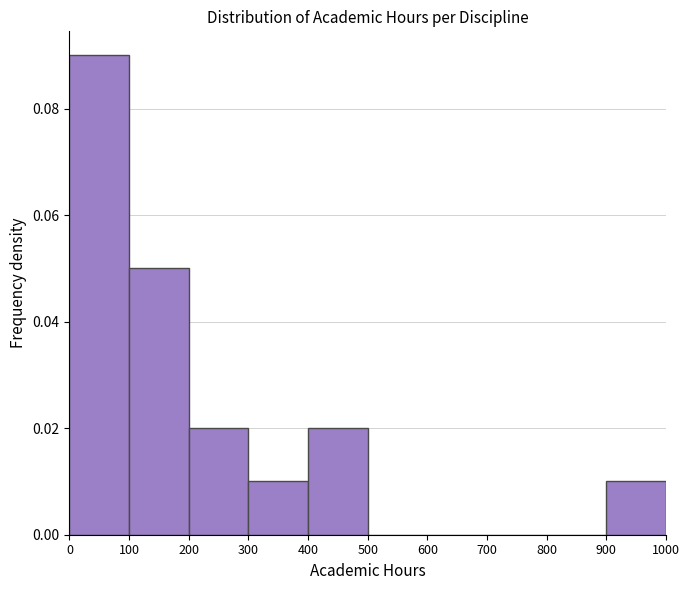

Over which range of the x-axis is the bar tallest?

0 to 100